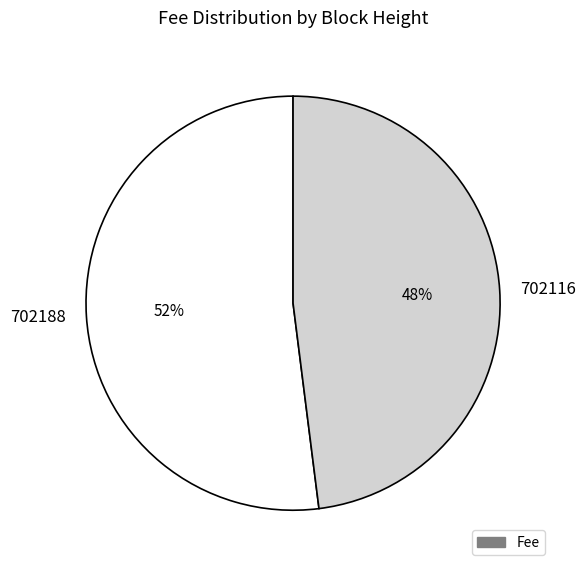

Is the sum of 702188 and 702116 greater than half?

Yes